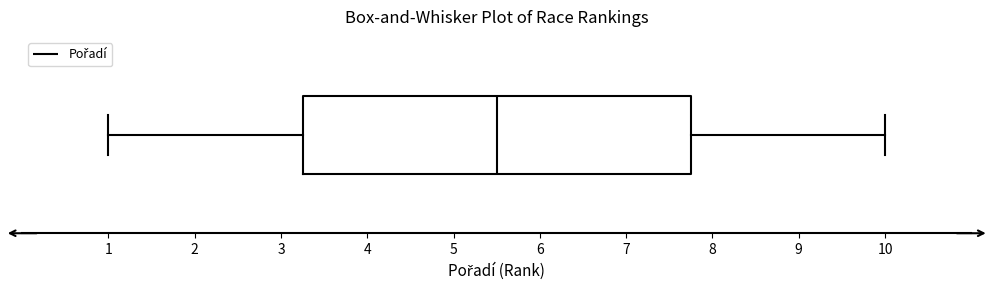

Where does the median line of the box sit on the x-axis? The values are not printed on the chart, so give them approximately, as read against the axis.

5.5